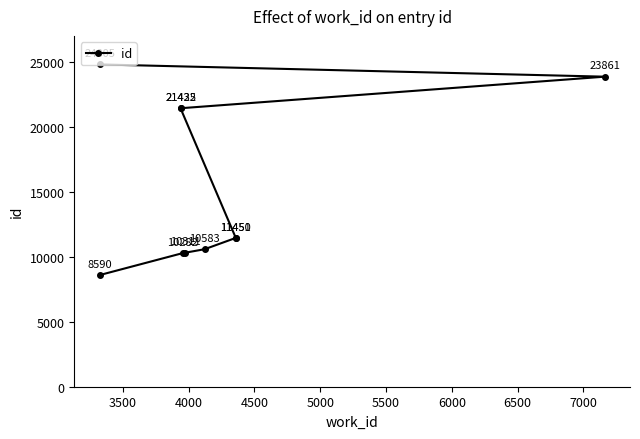

How many distinct data groups are displayed?

1